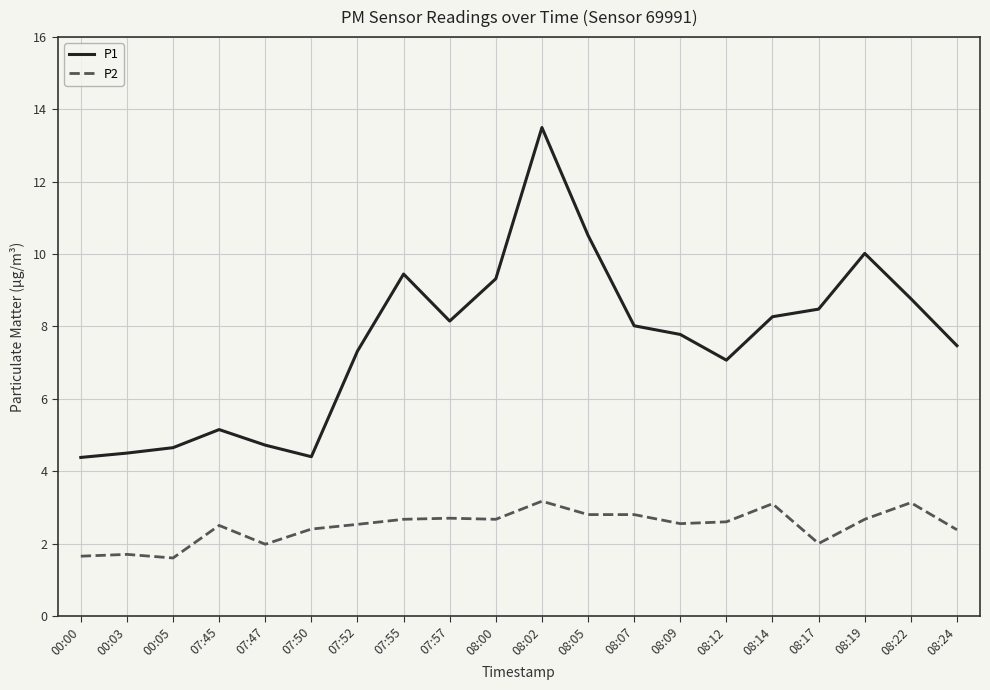

What is the maximum value for P1?

13.5